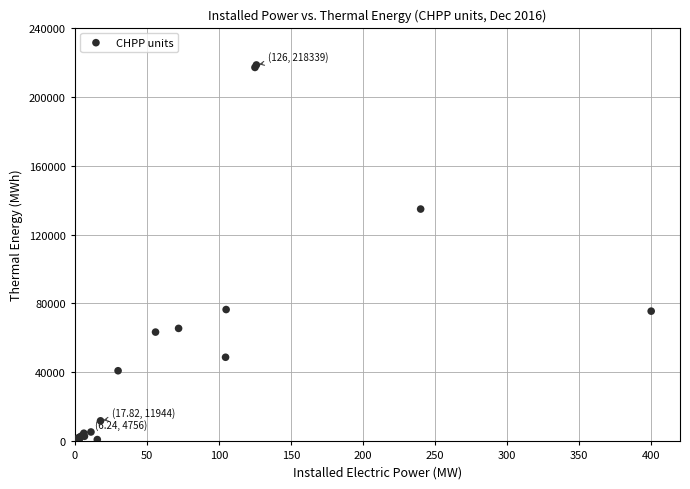

What Y value in the scatter plot is closest to 109186?

134762.0